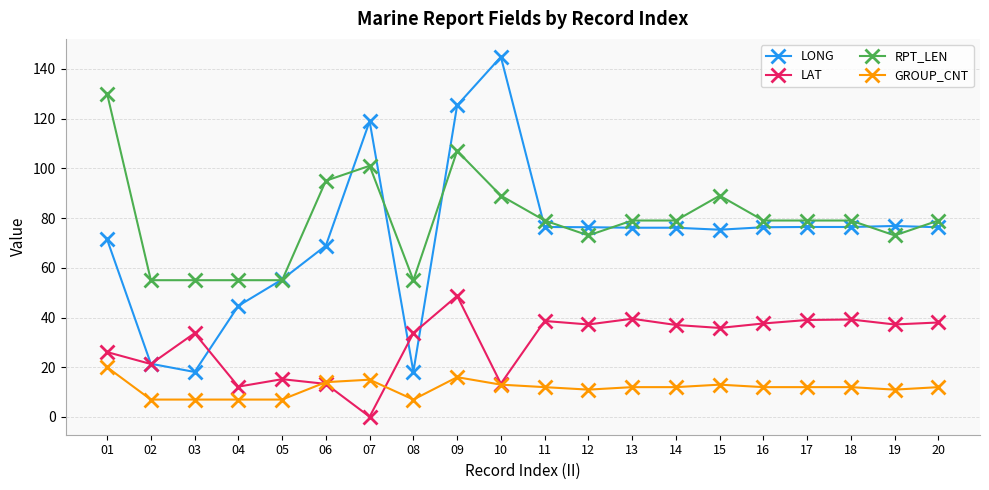

True or false: RPT_LEN and LONG intersect in this chart.

True